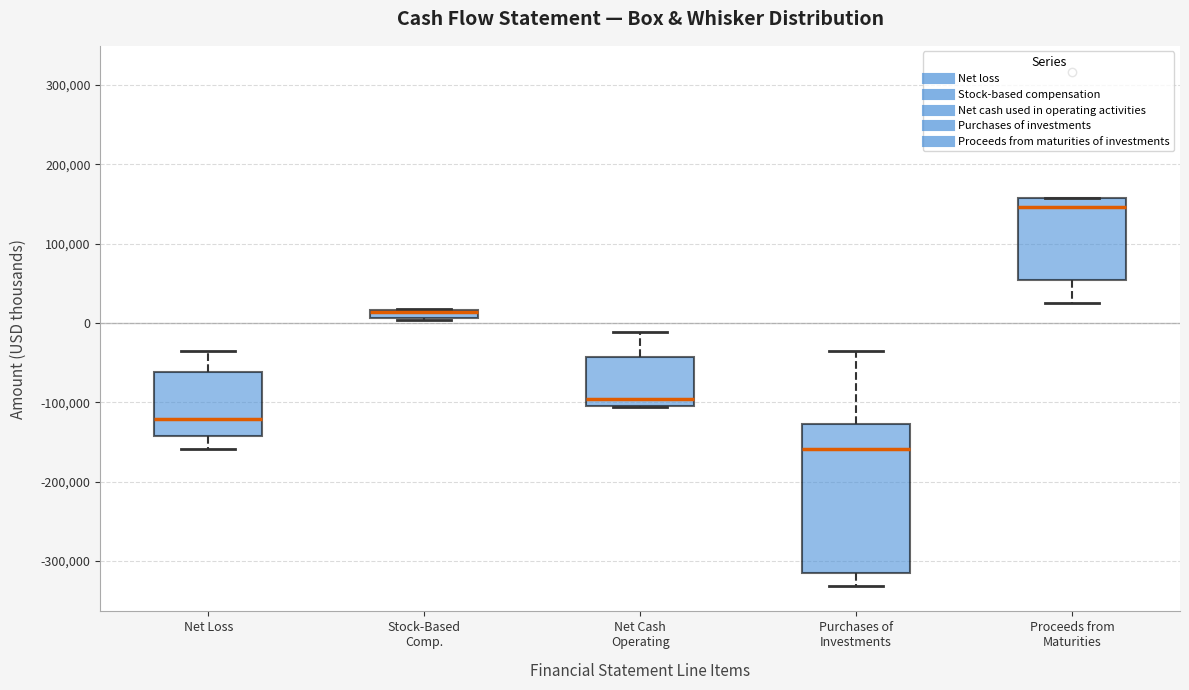

Which box's median line is the lowest?

Purchases of Investments